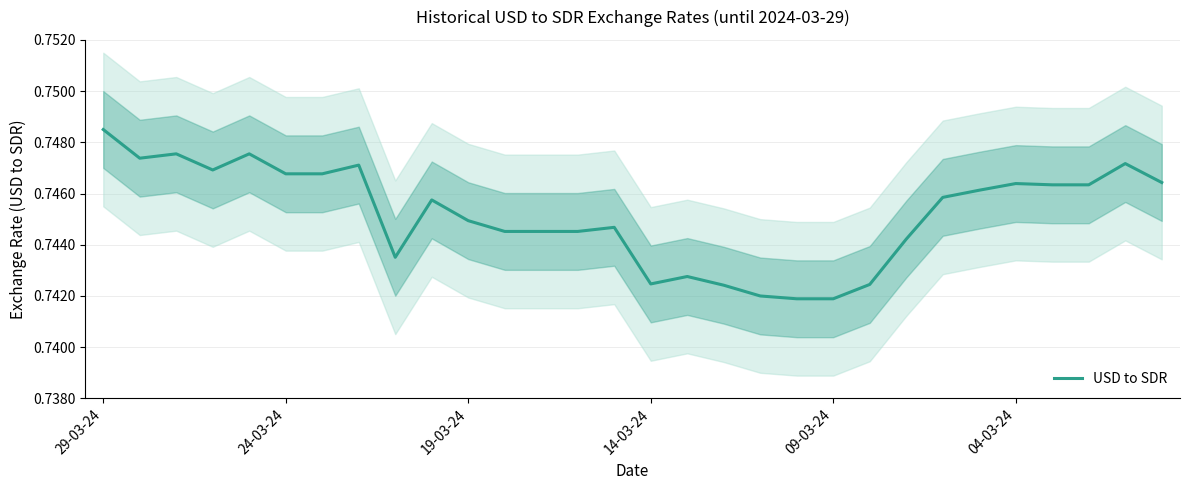

The USD to SDR series shows 1.1 at 24-03-24. True or false?

False